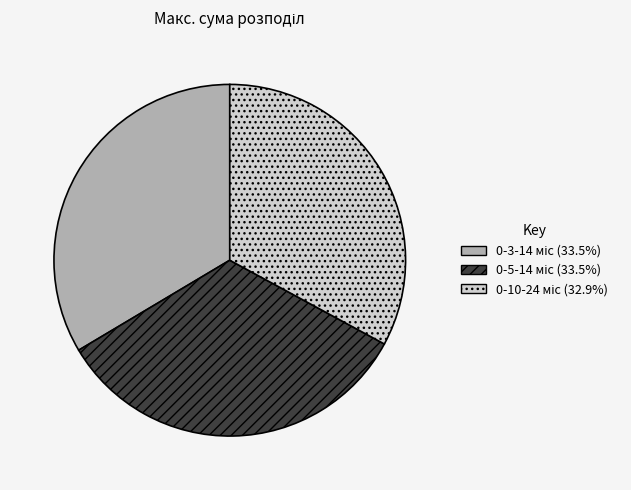

Is there a majority slice in this chart?

No